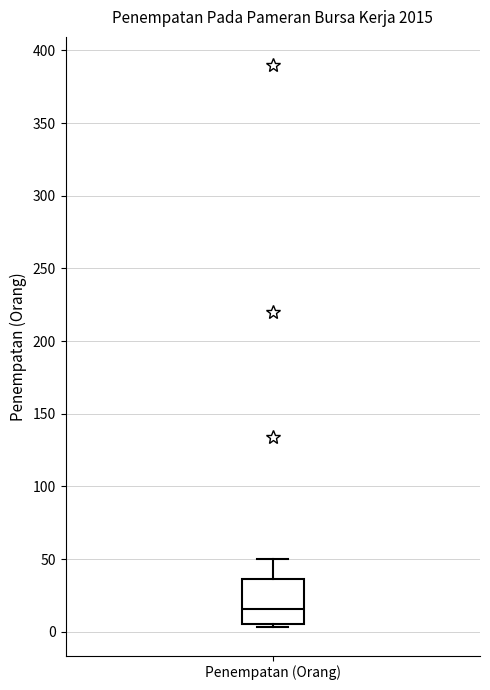

Read this box plot against the y-axis: the position of the median line, the range covered by the box, and the ends of both whiskers. The values are not printed on the chart, so give them approximately, as read against the axis.

median 15, box 5 to 35, whiskers 5 (just below the box's lower edge) to 50